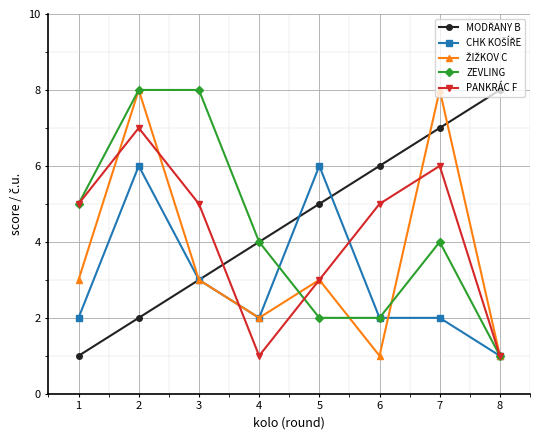

At how many categories does at least one series exceed 3?

8